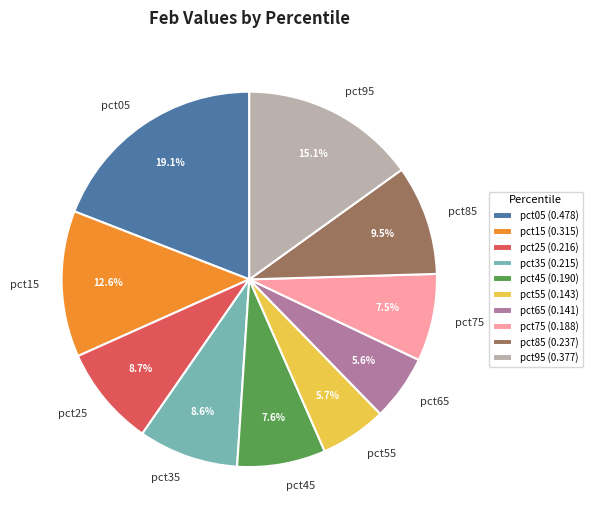

Does any single category account for the majority?

No